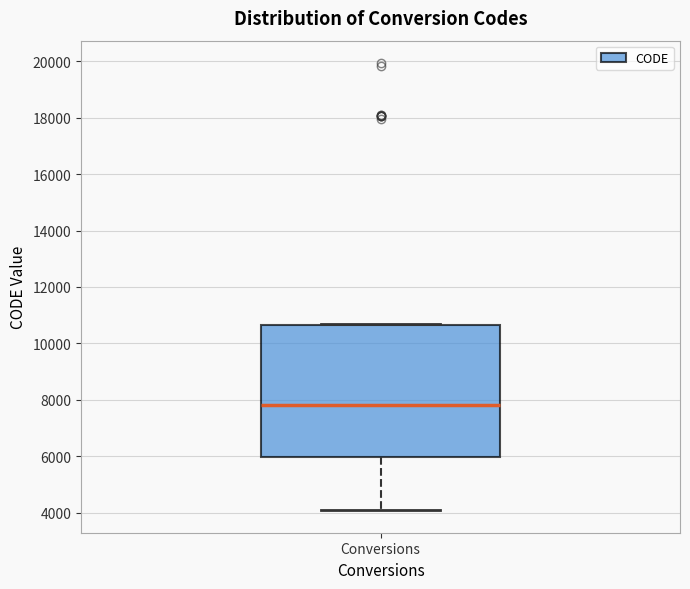

Read this box plot against the y-axis: the position of the median line, the range covered by the box, and the ends of both whiskers. The values are not printed on the chart, so give them approximately, as read against the axis.

median 7800, box 6000 to 10600, whiskers 4000 to 10800